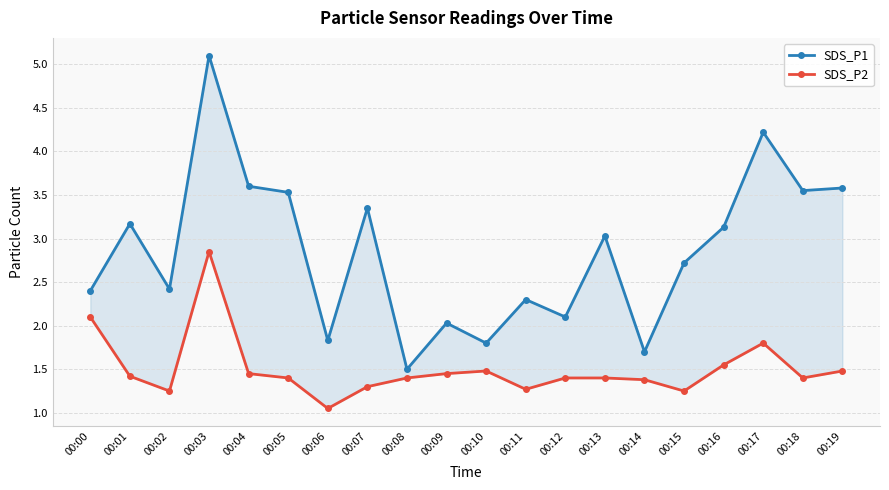

The value of SDS_P1 at 00:02 is 4.3. True or false?

False